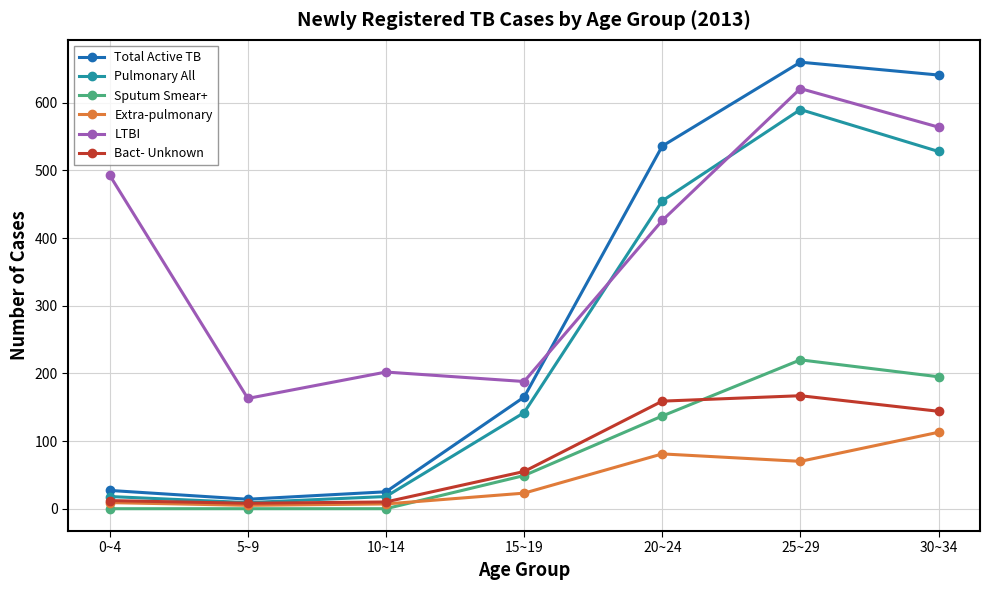

At which category is the sum across all series the highest?

25~29